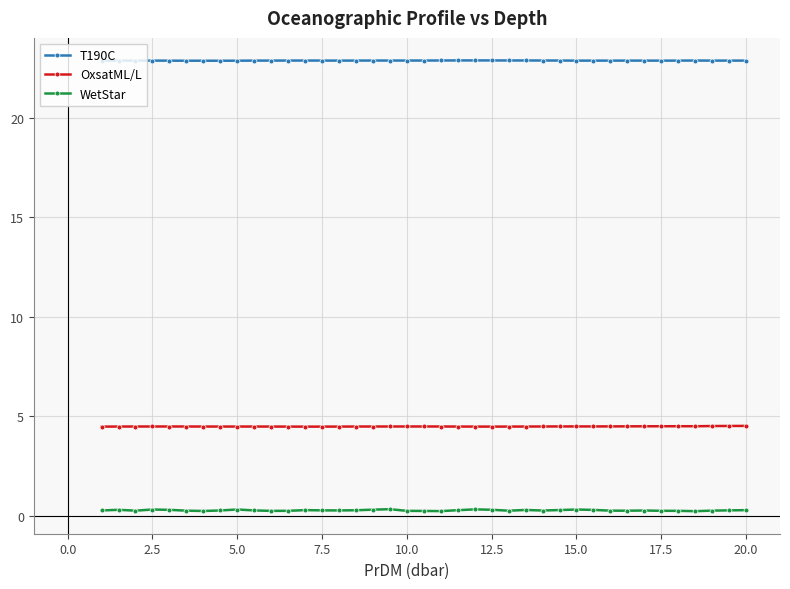

Rank the series by their maximum value, from lowest to highest.

WetStar, OxsatML/L, T190C